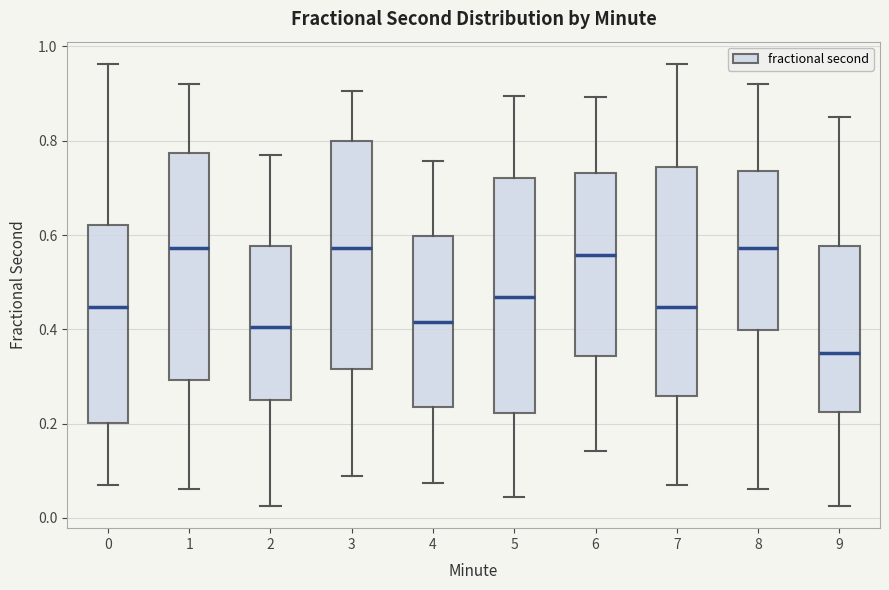

Where does the lower whisker of the box at x = 9 end on the y-axis? The values are not printed on the chart, so give them approximately, as read against the axis.

0.02